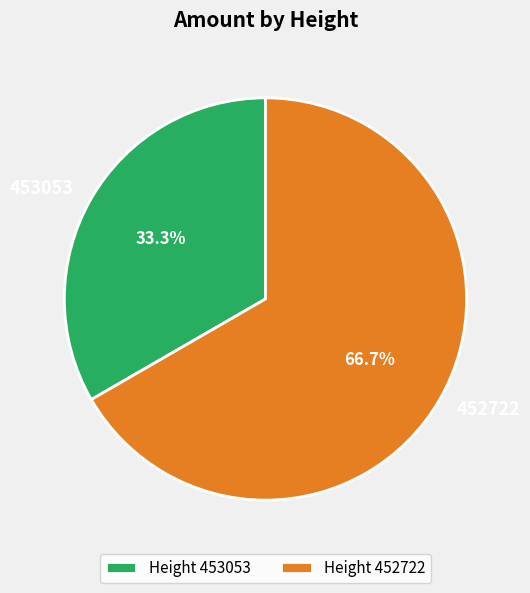

Which category has the smallest portion of the pie?

Height 453053